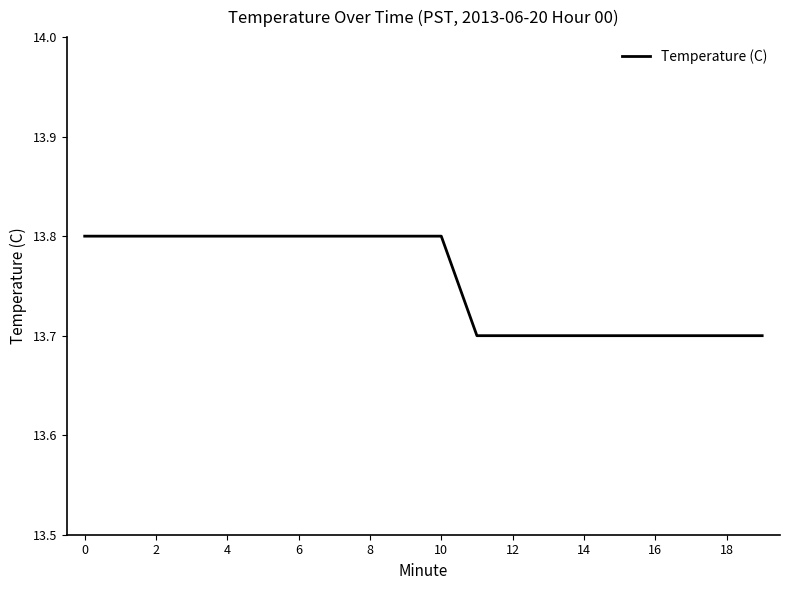

What is the greatest value displayed?

13.8